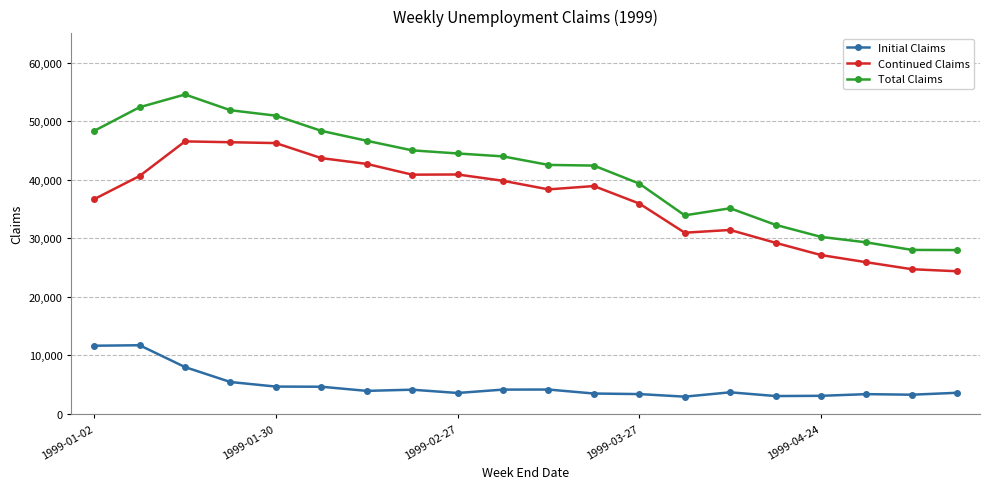

What is the value of the Continued Claims point at the 11th from the left?

38354